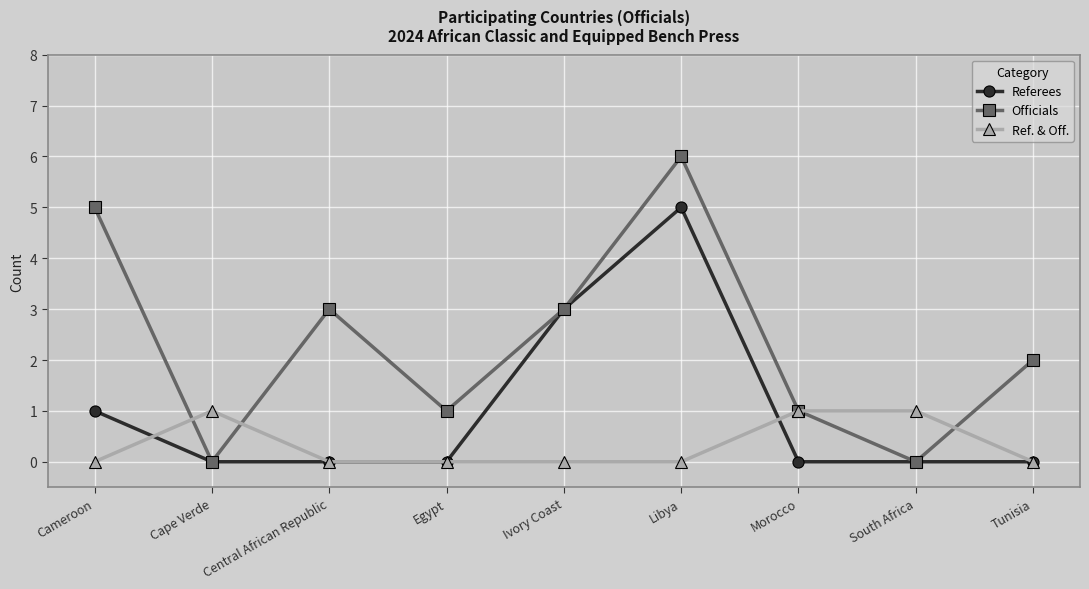

True or false: Officials has more than 0 points higher than both neighbors.

True